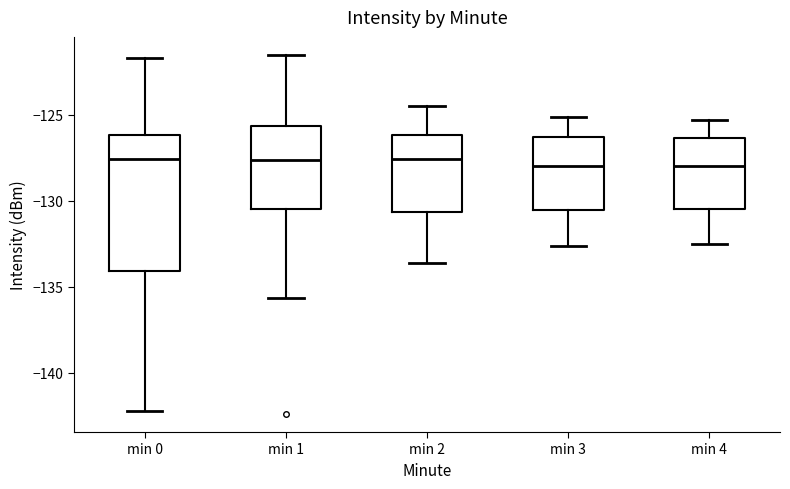

Comparing the boxes themselves (not the whiskers), which one is the tallest?

min 0